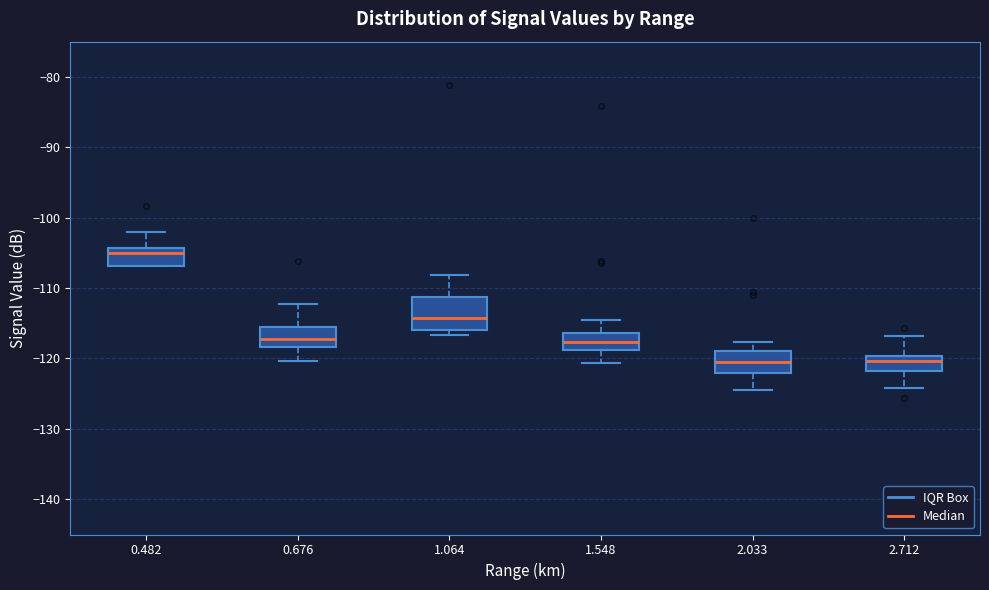

Reading left to right, read every box against the y-axis: the position of its median line, the range the box covers, and the ends of its whiskers. The values are not printed on the chart, so give them approximately, as read against the axis.

0.482: median -105, box -107 to -104, whiskers -107 to -102
0.676: median -117, box -118 to -116, whiskers -120 to -112
1.064: median -114, box -116 to -111, whiskers -117 to -108
1.548: median -118, box -119 to -116, whiskers -121 to -114
2.033: median -120, box -122 to -119, whiskers -124 to -118
2.712: median -120 (just below the box's upper edge), box -122 to -120, whiskers -124 to -117